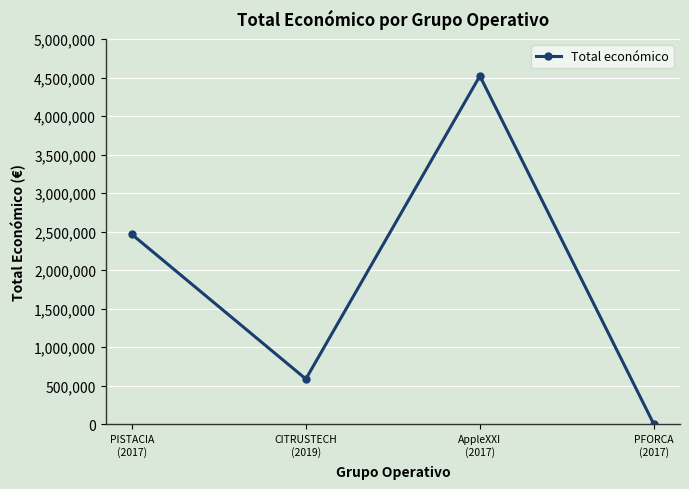

Reading left to right, transcribe all the data shown in this chart.

2464572	587734	4520649	0